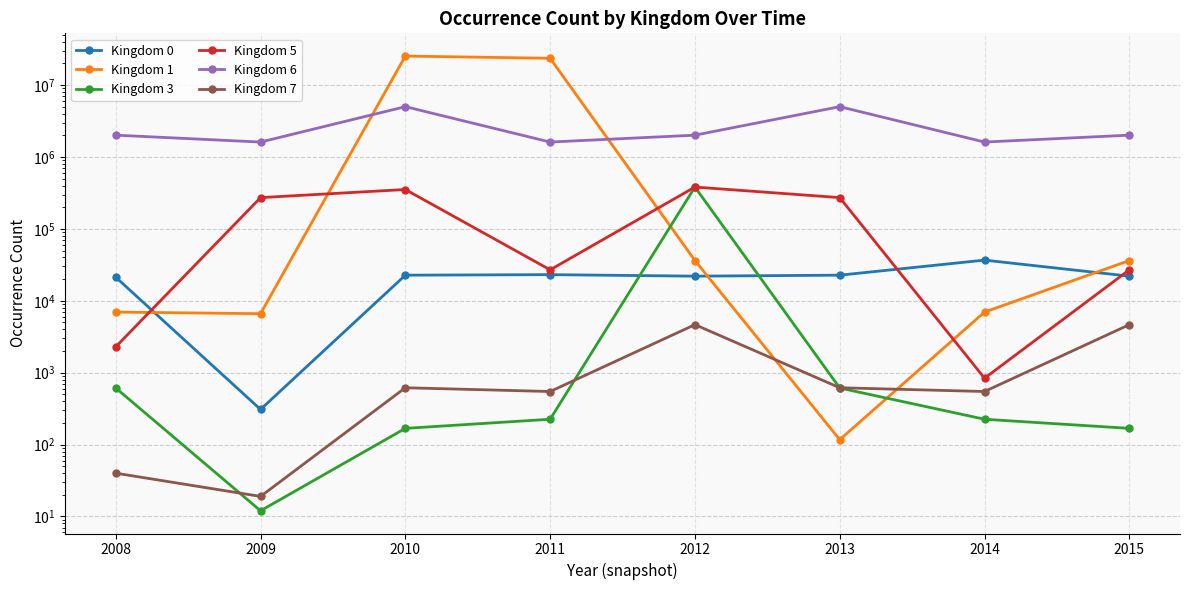

Is it true that Kingdom 3 equals 83 at 2015?

False